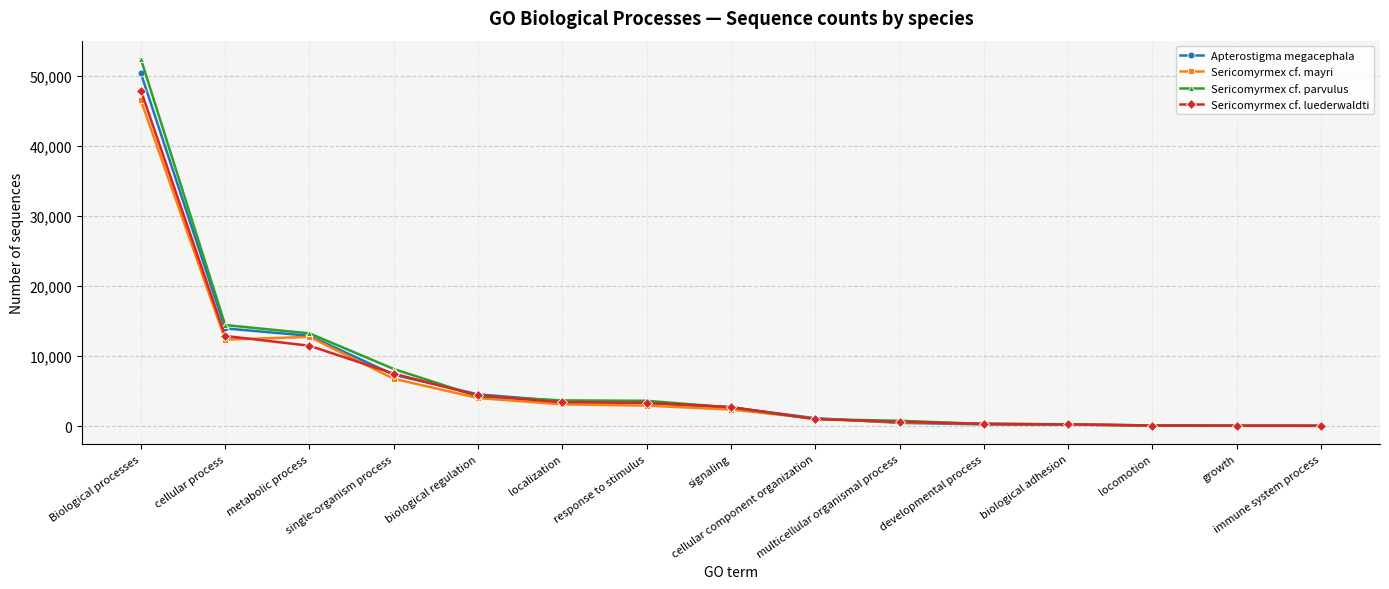

What is the maximum value shown in the chart?

52420